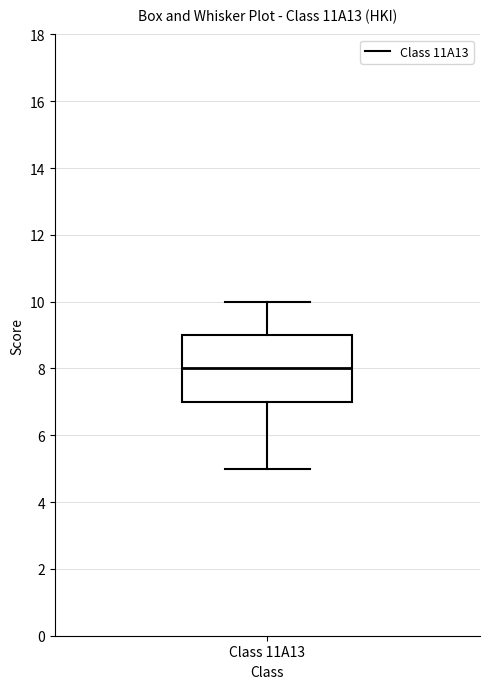

Transcribe this box plot: give where the median line is, the range the box spans, and where the two whiskers end, as read against the y-axis. The values are not printed on the chart, so give them approximately, as read against the axis.

median 8, box 7 to 9, whiskers 5 to 10